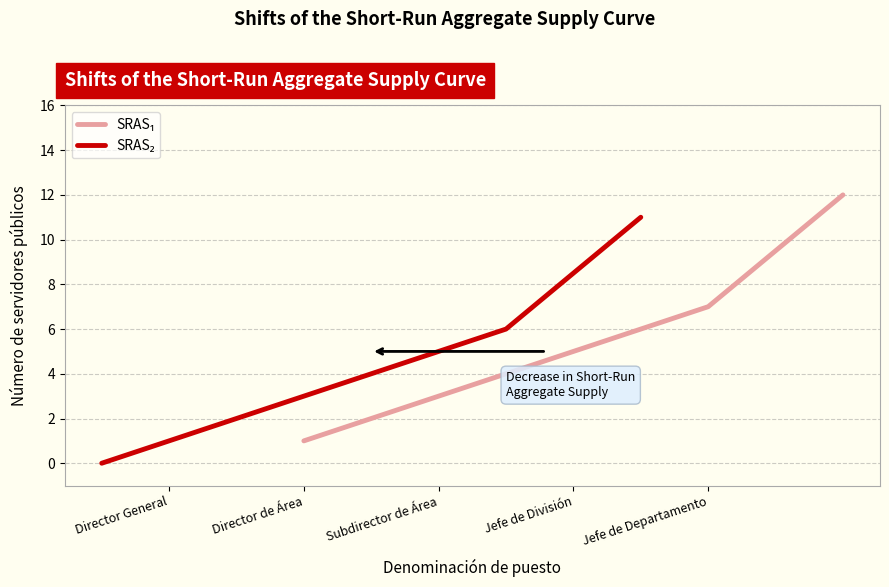

Between Director de Área and Jefe de División, which is larger?

Jefe de División